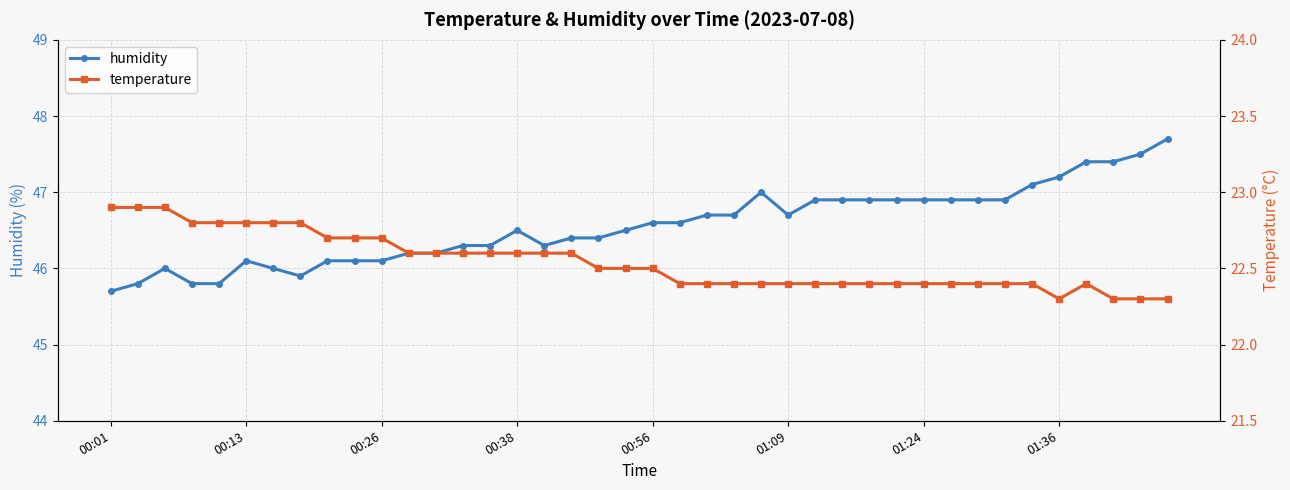

True or false: humidity and temperature cross at least once.

False